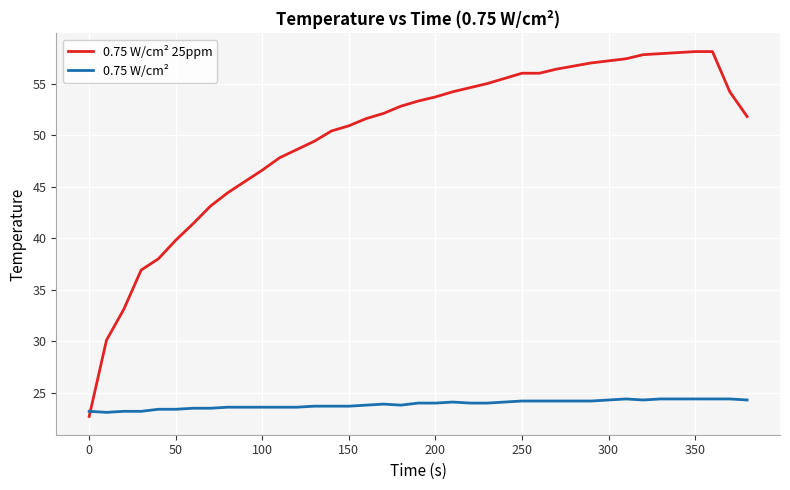

Is this an area chart (filled region under the line)?

No